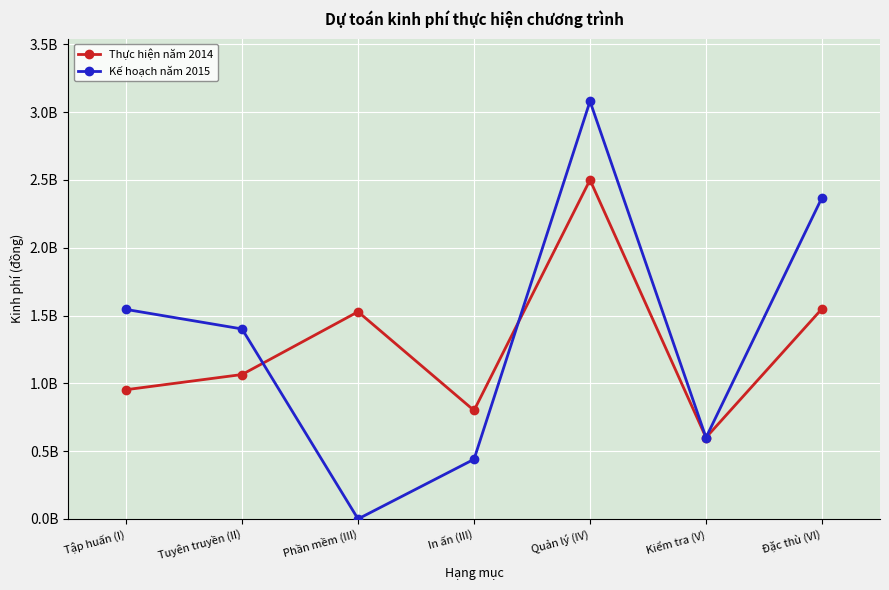

What are all the series names shown in the legend?

Thực hiện năm 2014, Kế hoạch năm 2015